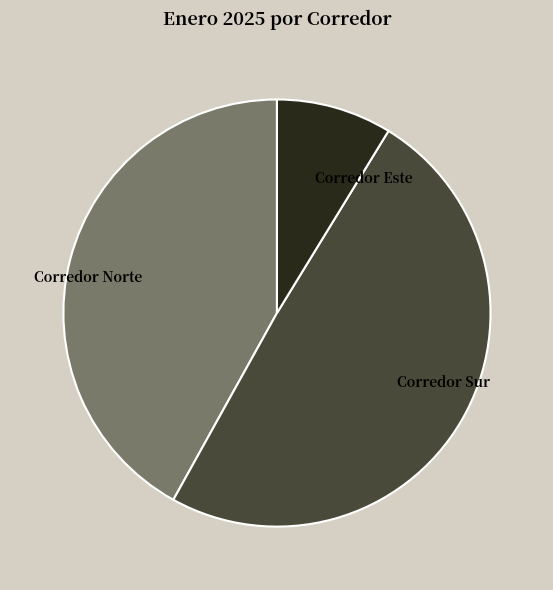

Is it true that Corredor Sur is 36% of the pie?

False